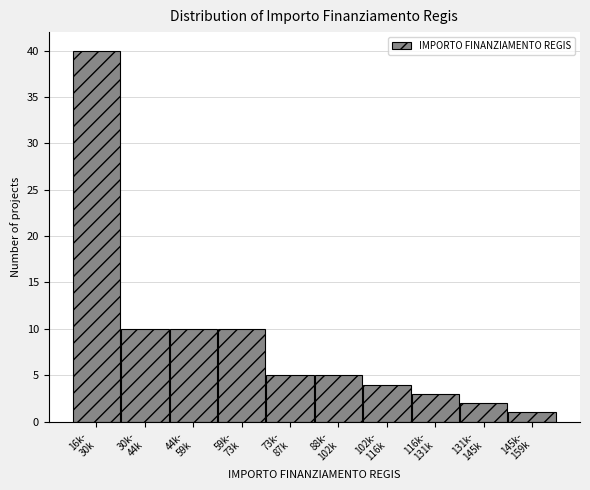

Reading left to right, list all the values displayed in this chart.

40	10	10	10	5	5	4	3	2	1